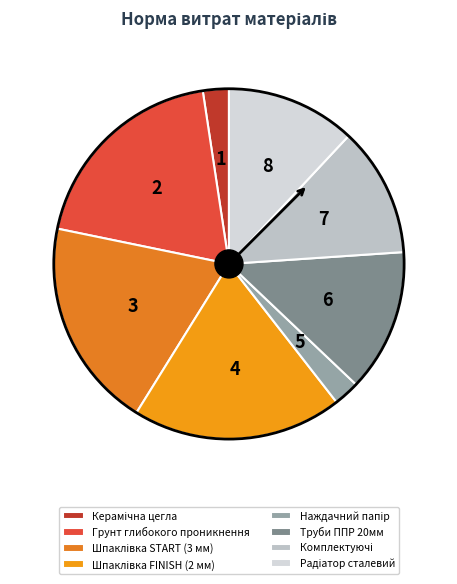

Do Керамічна цегла and Шпаклівка START (3 мм) together represent more than half of the pie?

No